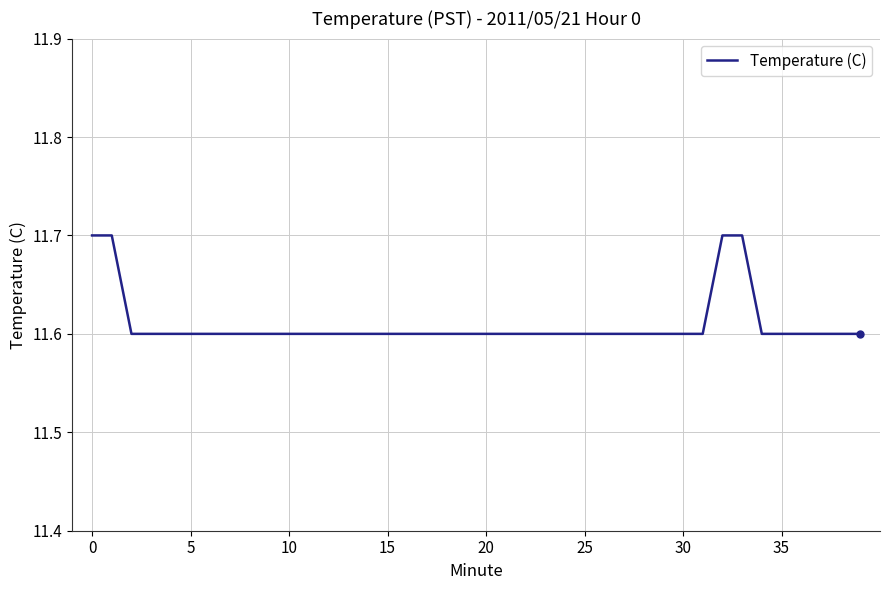

What is the minimum value shown in the chart?

11.6